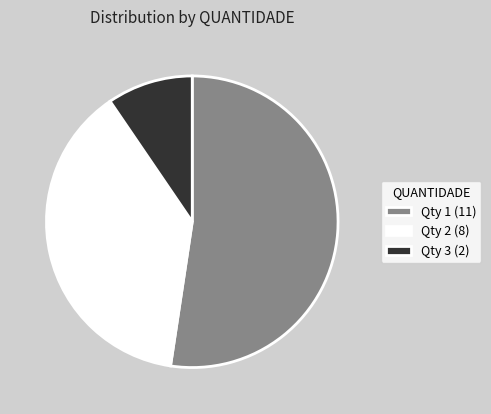

Is there any slice that represents more than half of the pie?

Yes